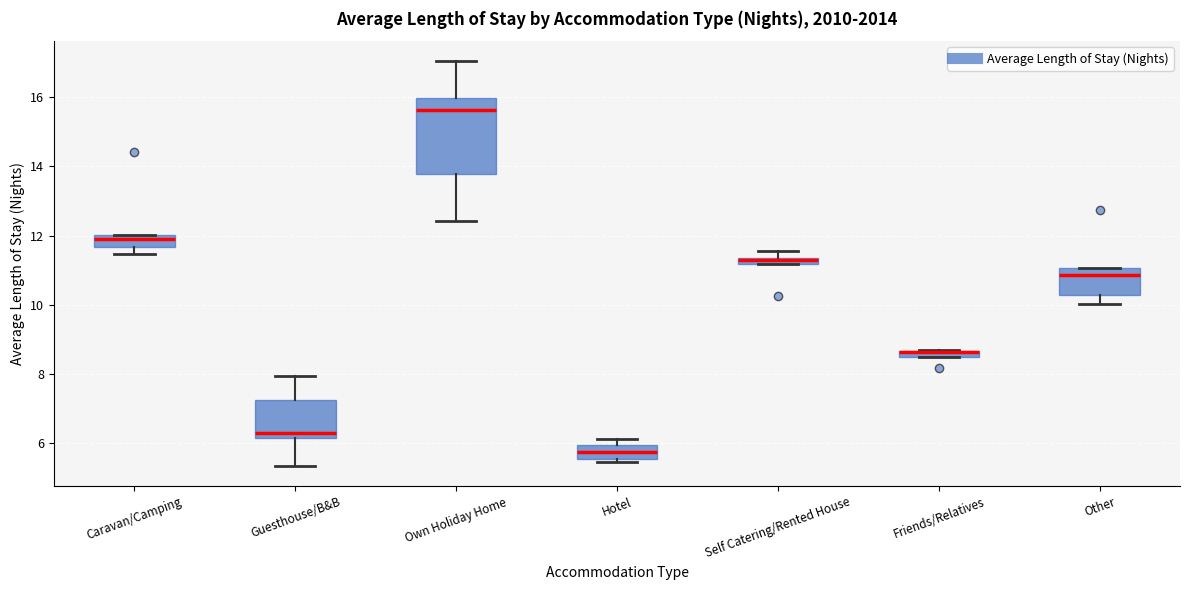

Which box is the tallest, from its lower edge to its upper edge?

Own Holiday Home